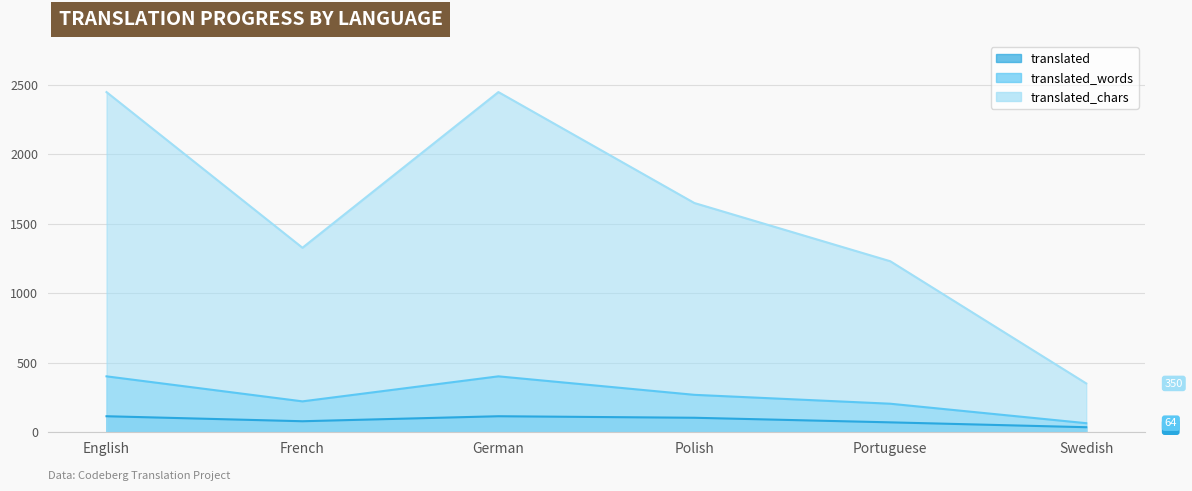

How many data points in translated_chars are less than 1648?

3